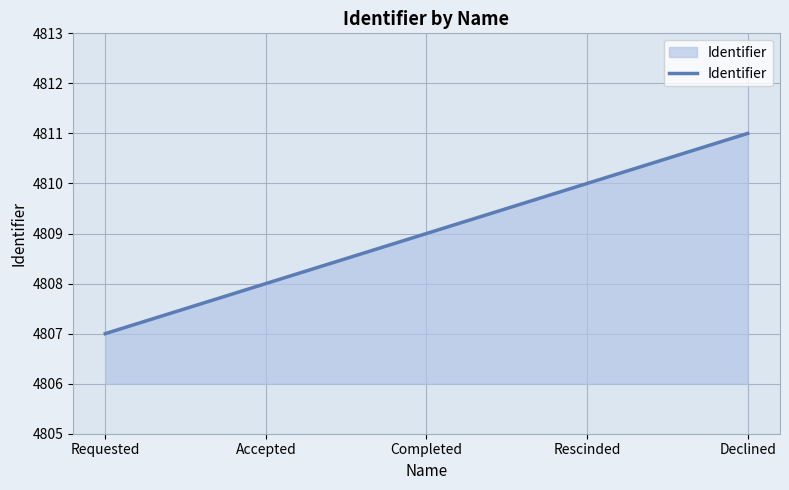

True or false: there are more than 1 points higher than both neighbors.

False